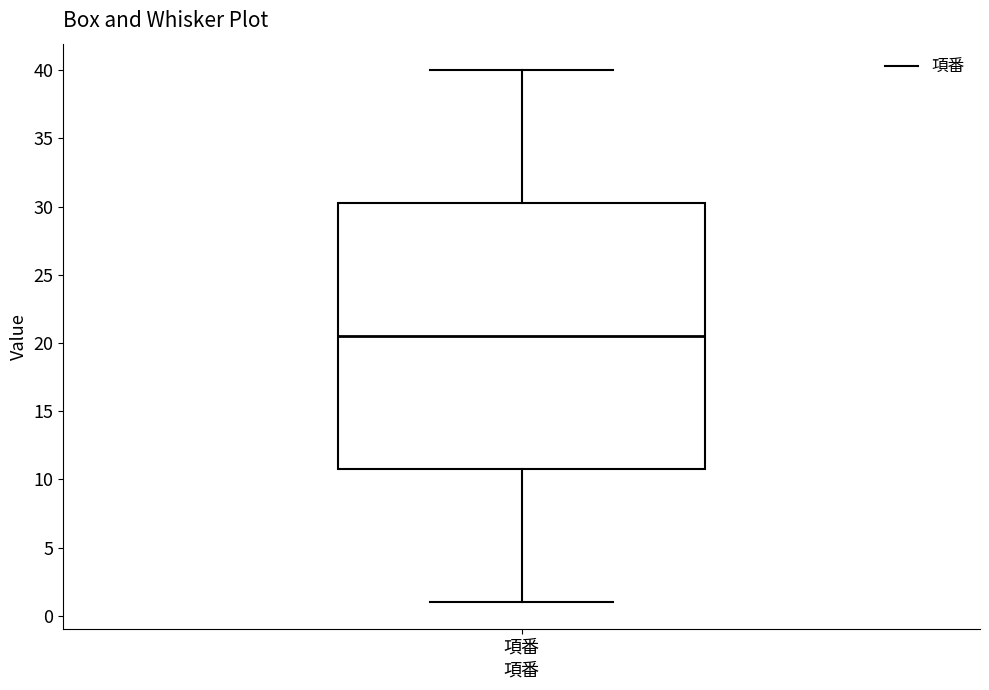

Read this box plot against the y-axis: the position of the median line, the range covered by the box, and the ends of both whiskers. The values are not printed on the chart, so give them approximately, as read against the axis.

median 20.5, box 11.0 to 30.5, whiskers 1.0 to 40.0